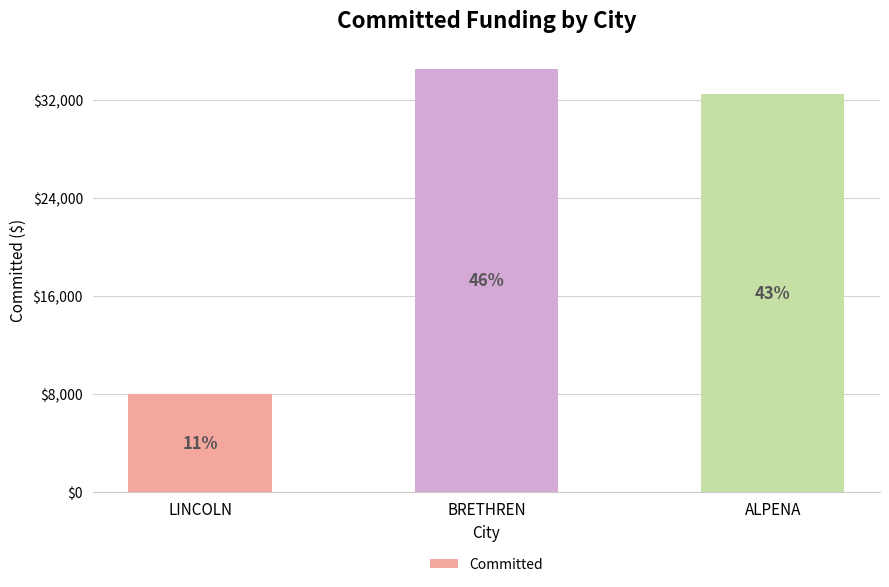

Does the chart contain any negative values?

No